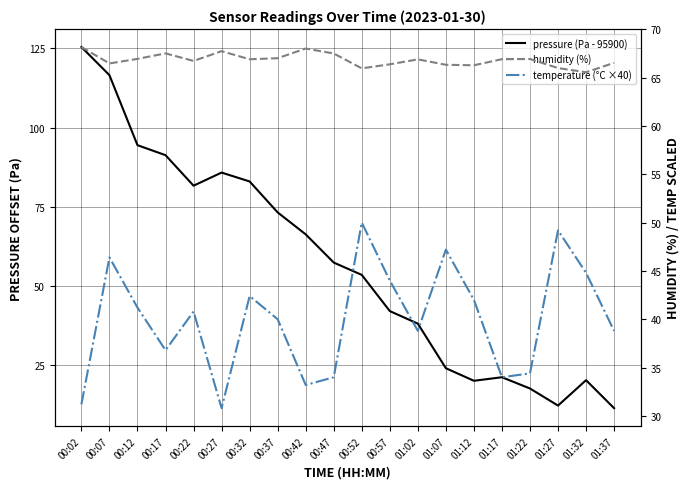

What is the value of the humidity (%) point at the 16th from the left?

66.9